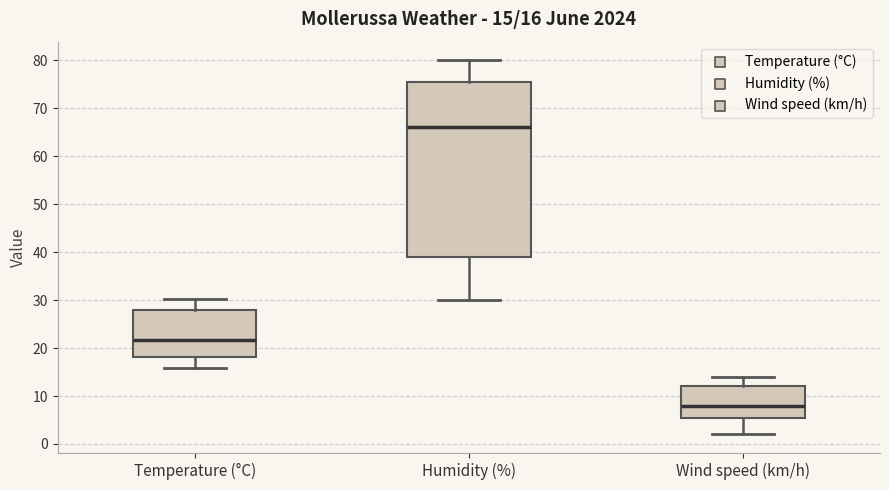

Which box has the highest median line?

Humidity (%)